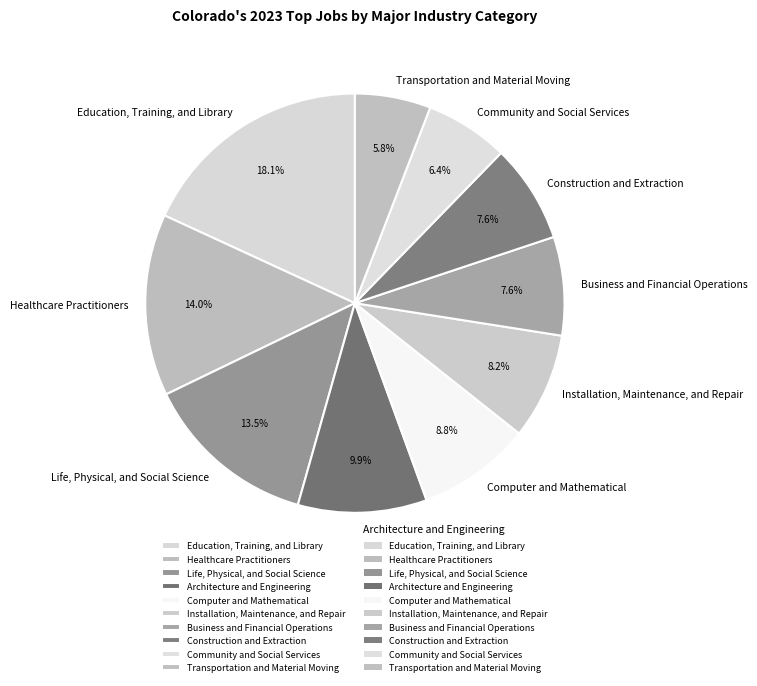

Is Education, Training, and Library the majority of the pie?

No